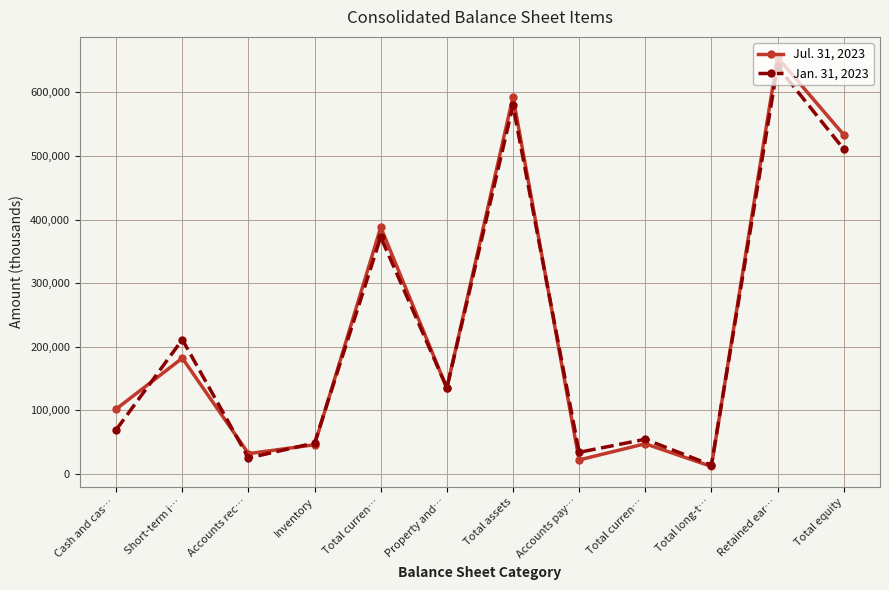

How many values in the Jan. 31, 2023 series are below 135497?

6